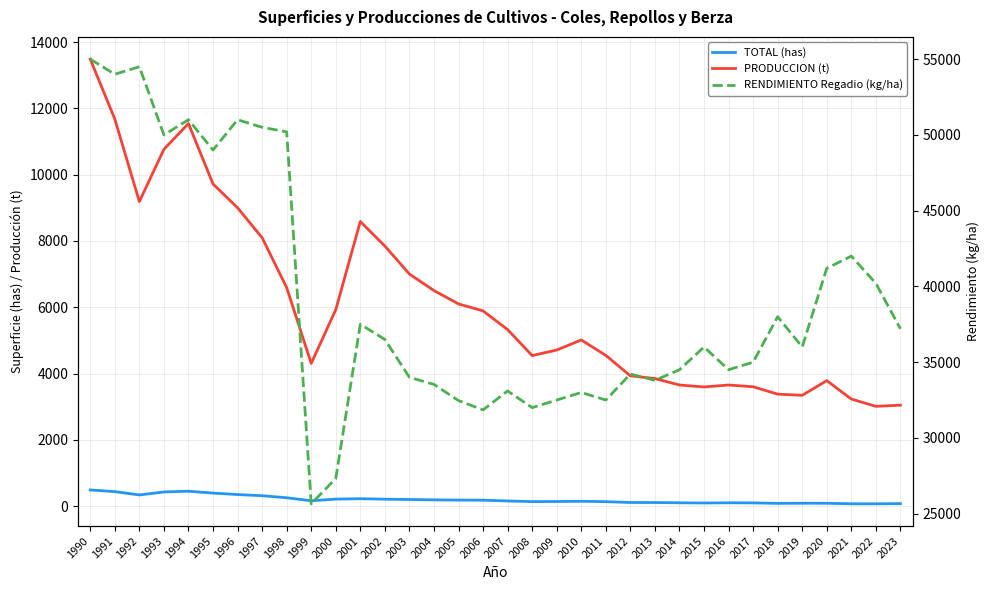

What is the minimum value shown in the chart?

75